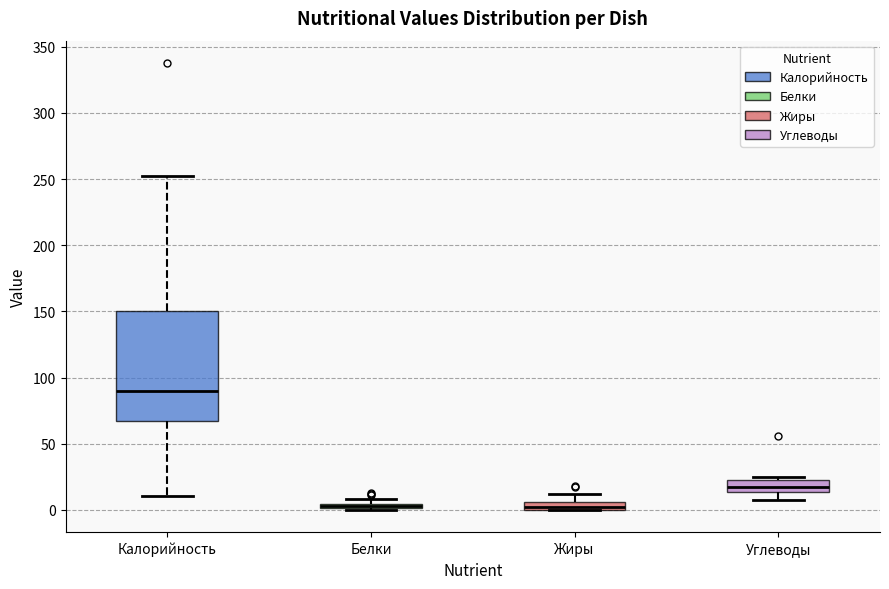

Which box is the tallest, from its lower edge to its upper edge?

Калорийность